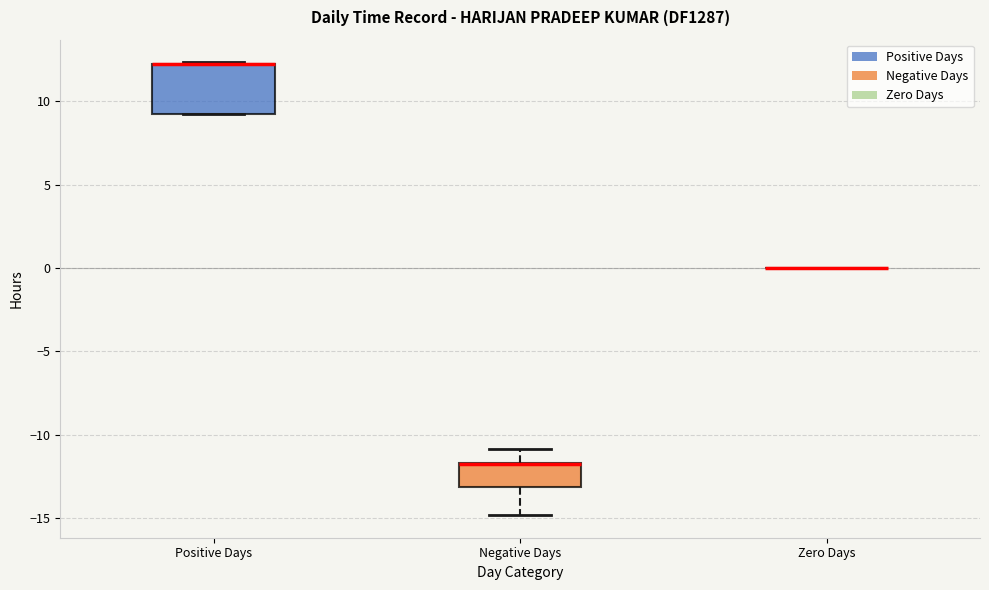

Which box is the tallest, from its lower edge to its upper edge?

Positive Days